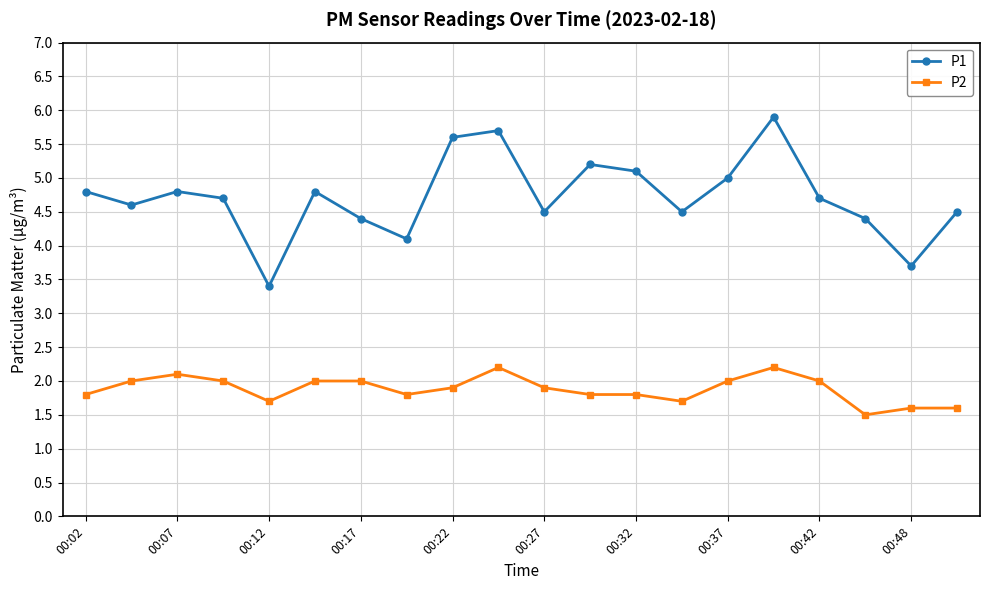

List the series in order of their overall mean, lowest first.

P2, P1